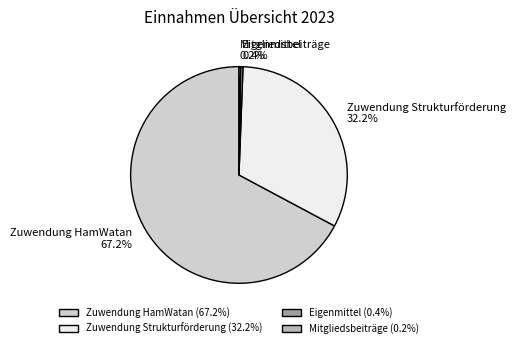

What is the total percentage of Zuwendung HamWatan and Zuwendung Strukturförderung?

99.4%